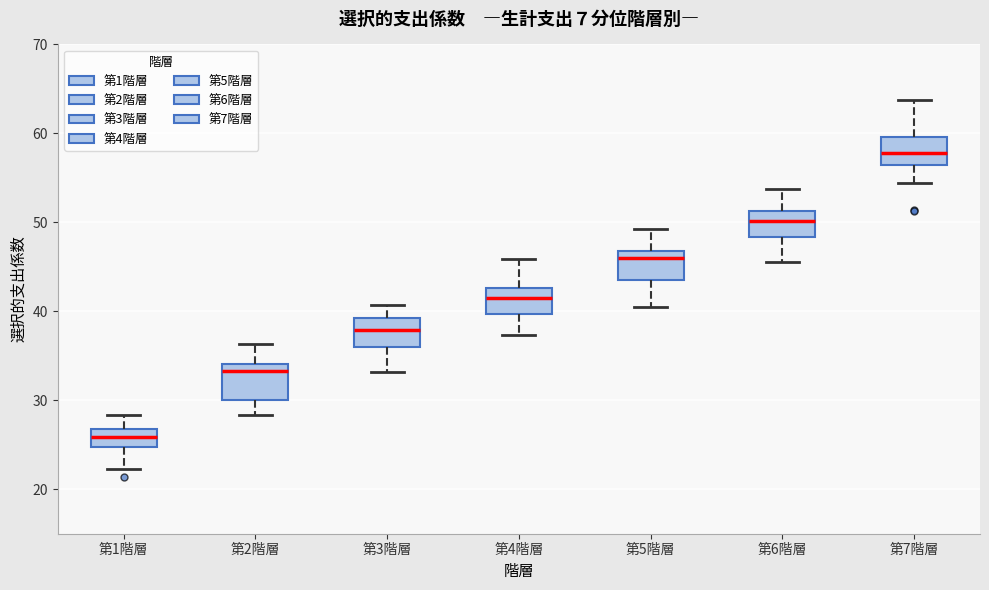

Which box's median line is the lowest?

第1階層